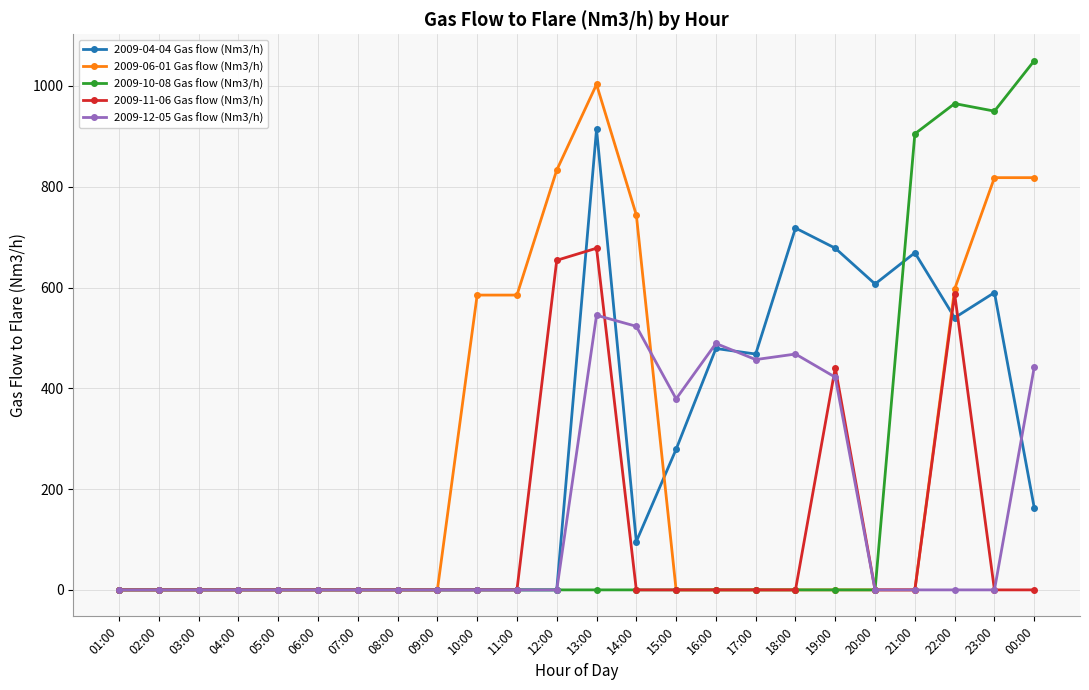

Which series has the largest range (max minus min)?

2009-10-08 Gas flow (Nm3/h)